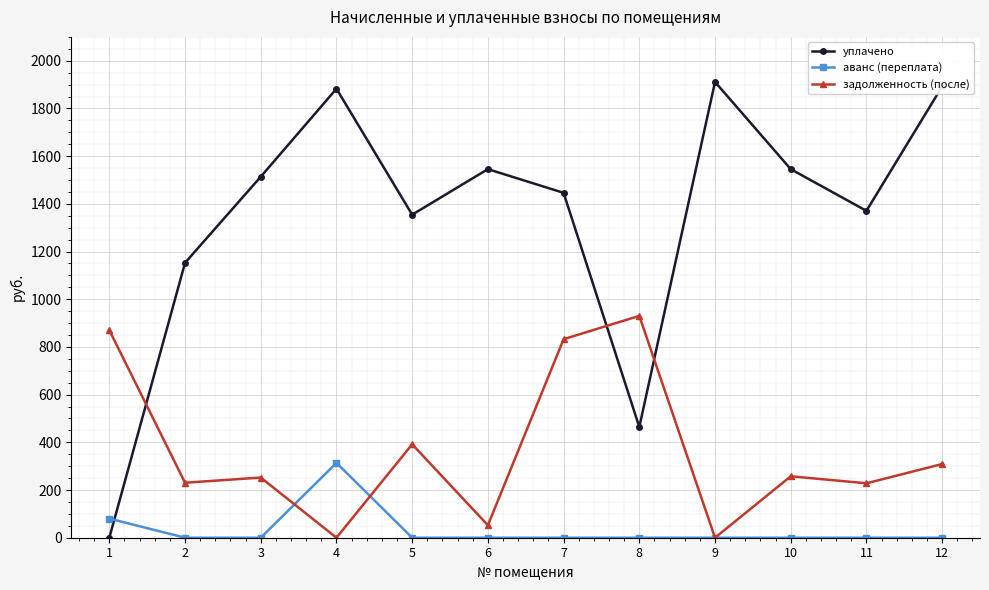

What is the maximum value for уплачено?

1911.2